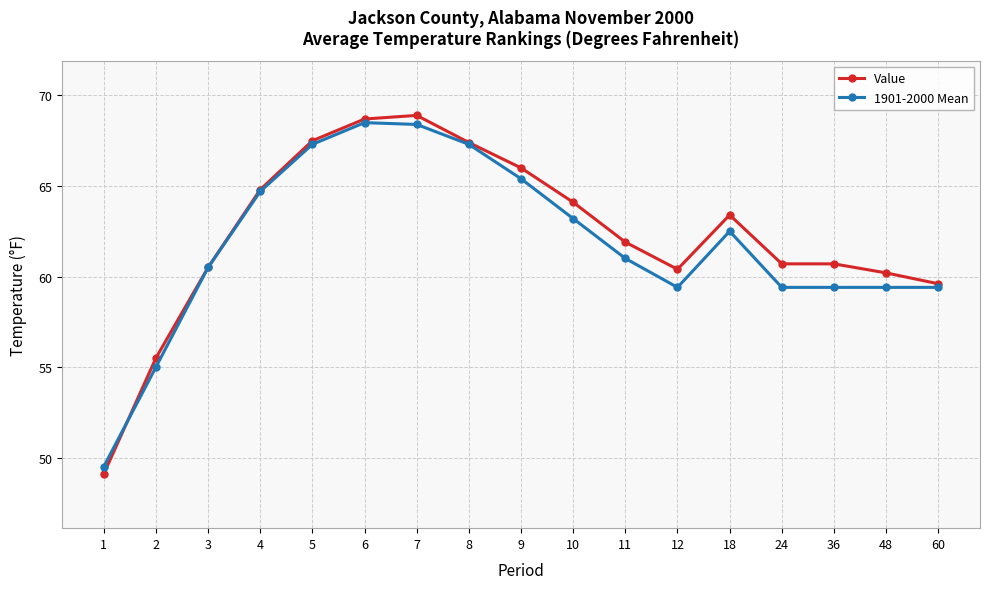

List the series in order of their peak value, lowest first.

1901-2000 Mean, Value